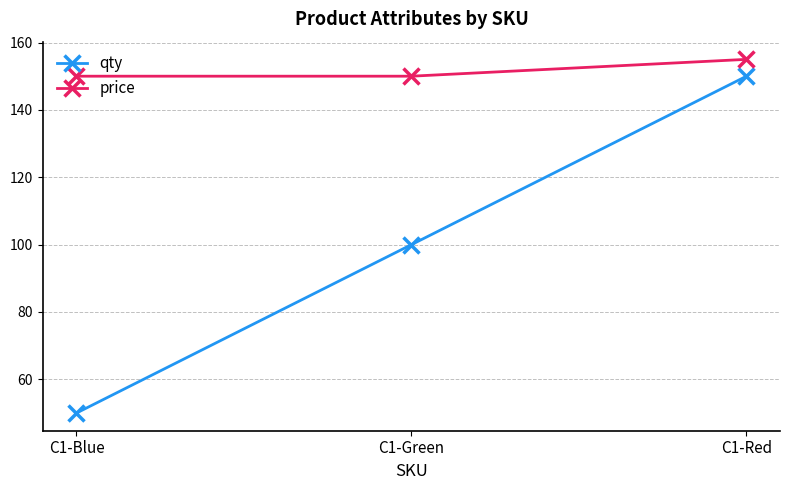

At which category is the sum across all series the highest?

C1-Red